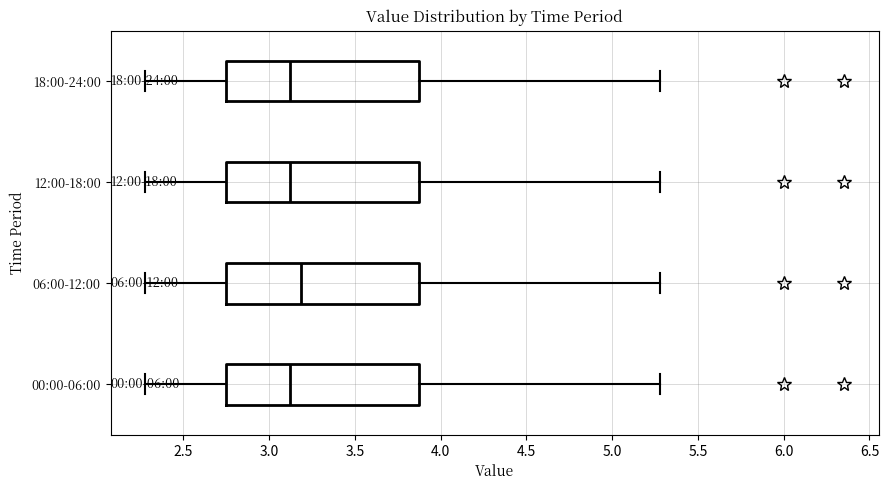

Reading bottom to top, read every box against the x-axis: the position of its median line, the range the box covers, and the ends of its whiskers. The values are not printed on the chart, so give them approximately, as read against the axis.

00:00-06:00: median 3.15, box 2.75 to 3.90, whiskers 2.30 to 5.30
06:00-12:00: median 3.20, box 2.75 to 3.90, whiskers 2.30 to 5.30
12:00-18:00: median 3.15, box 2.75 to 3.90, whiskers 2.30 to 5.30
18:00-24:00: median 3.15, box 2.75 to 3.90, whiskers 2.30 to 5.30